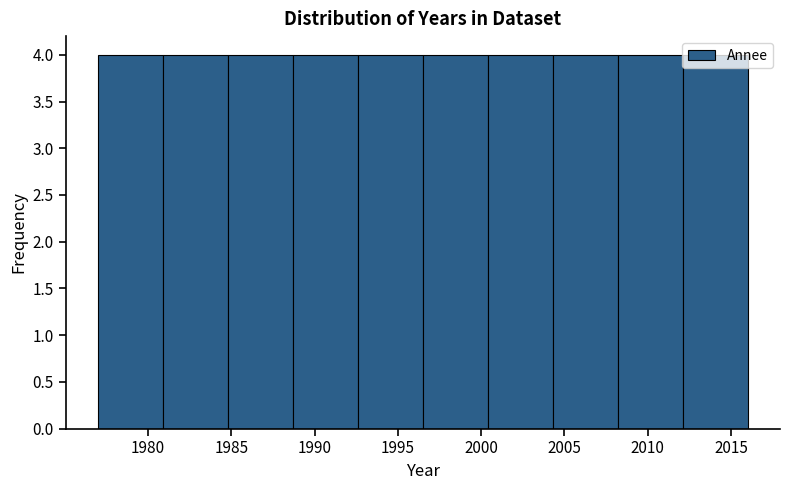

Reading left to right, list every bar in this chart as the range it spans on the x-axis followed by its height. Neither the bar edges nor the heights are printed on the chart, so give them approximately, as read against the axes.

1977.0 to 1980.9: 4
1980.9 to 1984.8: 4
1984.8 to 1988.7: 4
1988.7 to 1992.6: 4
1992.6 to 1996.5: 4
1996.5 to 2000.4: 4
2000.4 to 2004.3: 4
2004.3 to 2008.2: 4
2008.2 to 2012.1: 4
2012.1 to 2016.0: 4